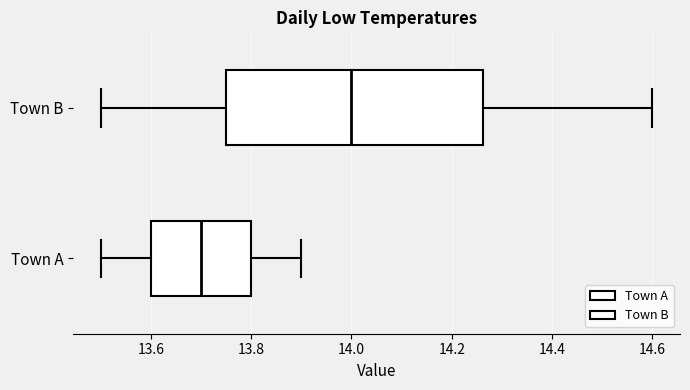

Where is the left edge of the box for Town A on the x-axis? The values are not printed on the chart, so give them approximately, as read against the axis.

13.60